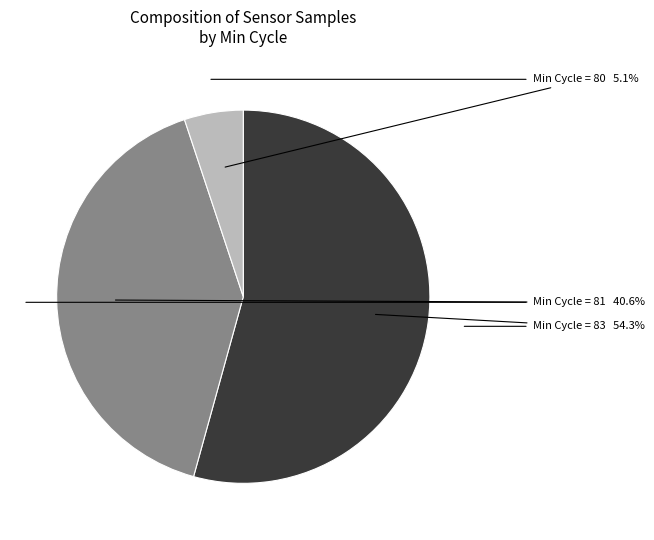

Does any single category account for the majority?

Yes